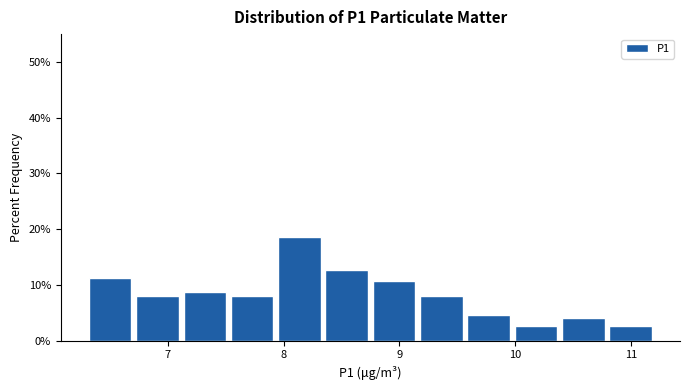

Reading left to right, transcribe this chart: for each bar, give the range it covers on the x-axis and its height. Neither the bar edges nor the heights are printed on the chart, so give them approximately, as read against the axes.

6.3 to 6.7: 11
6.7 to 7.1: 8
7.1 to 7.5: 9
7.5 to 7.9: 8
7.9 to 8.3: 19
8.3 to 8.8: 13
8.8 to 9.2: 11
9.2 to 9.6: 8
9.6 to 10.0: 5
10.0 to 10.4: 3
10.4 to 10.8: 4
10.8 to 11.2: 3